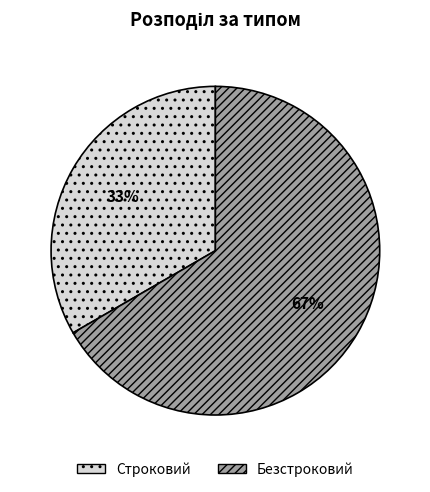

Is the sum of Строковий and Безстроковий greater than half?

Yes